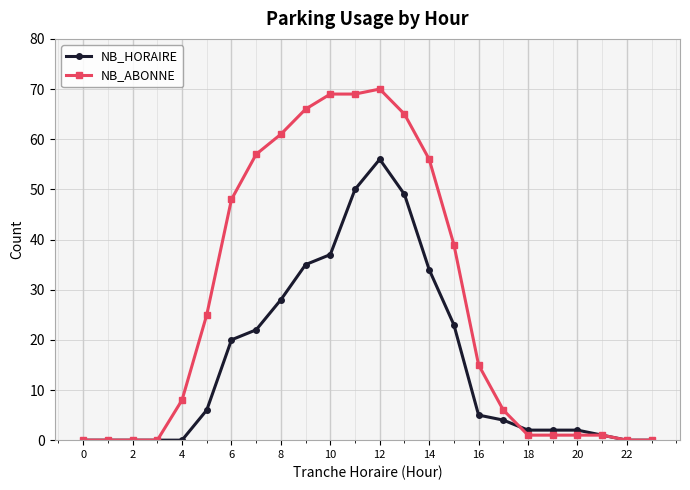

Which series has the largest total across all categories?

NB_ABONNE